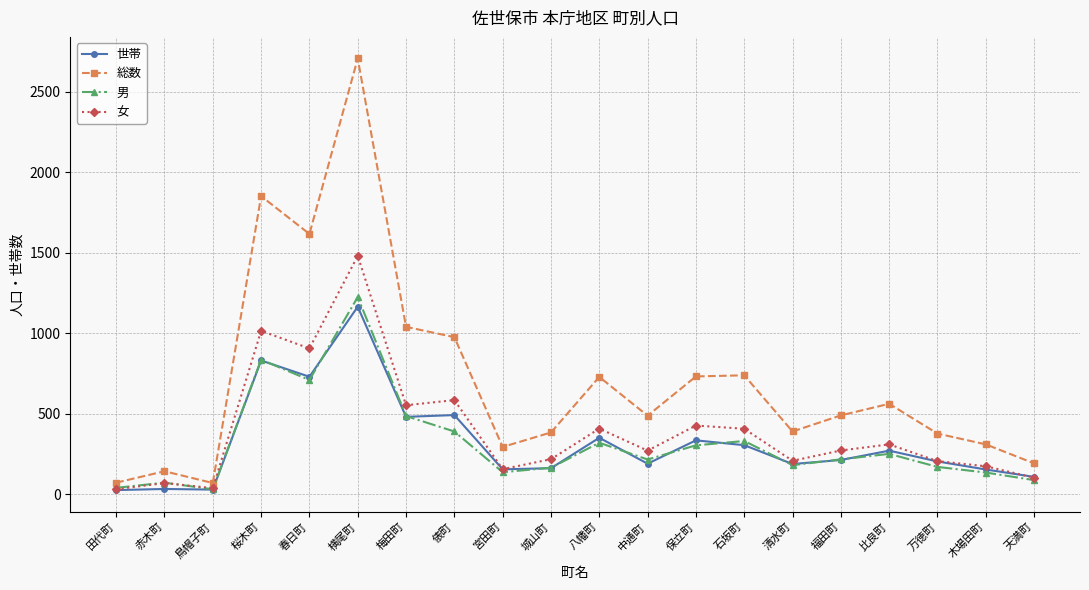

At which category is the sum across all series the highest?

横尾町